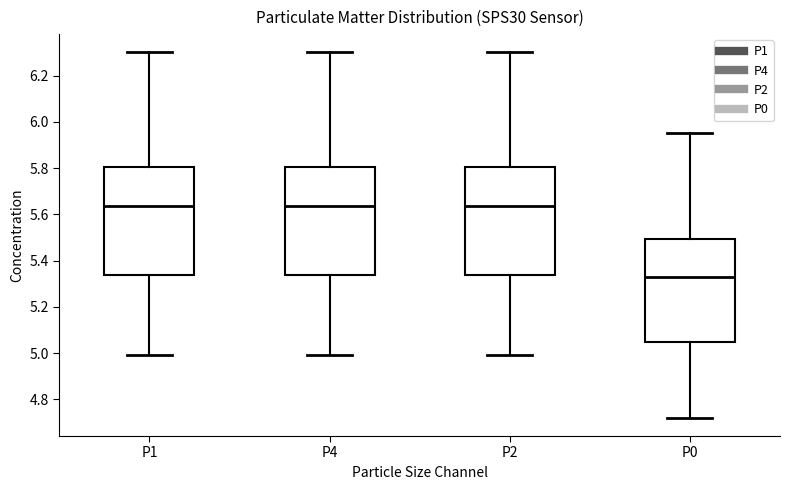

Where does the median line of the box for P0 sit on the y-axis? The values are not printed on the chart, so give them approximately, as read against the axis.

5.34